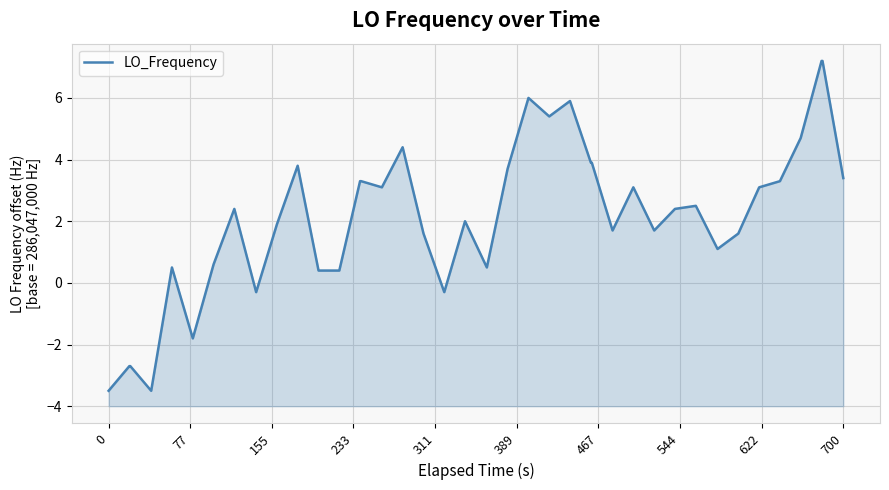

How many distinct data groups are displayed?

1